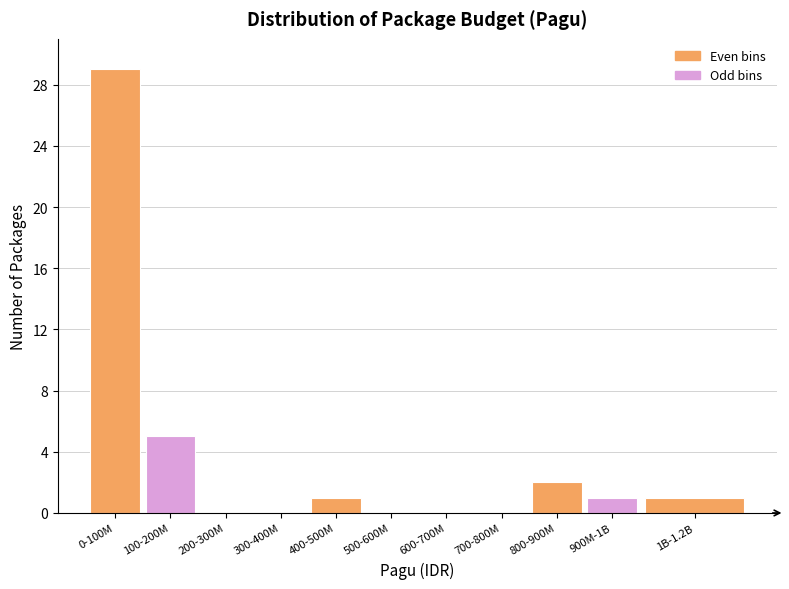

Reading right to left, list all the values displayed in this chart.

1B-1.2B=1	900M-1B=1	800-900M=2	700-800M=0	600-700M=0	500-600M=0	400-500M=1	300-400M=0	200-300M=0	100-200M=5	0-100M=29